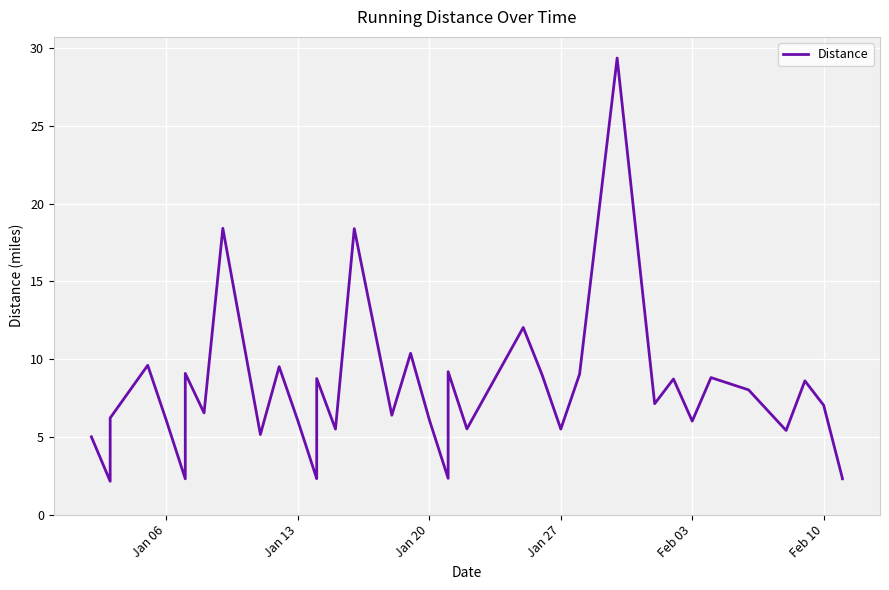

What is the sum of all values?

297.1